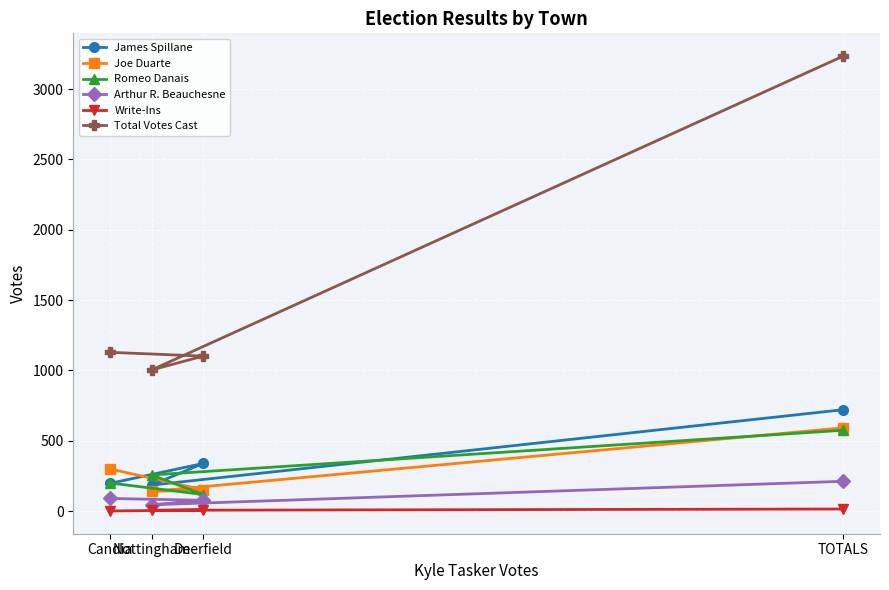

What is the difference between the maximum and minimum values in the Total Votes Cast series?

2231